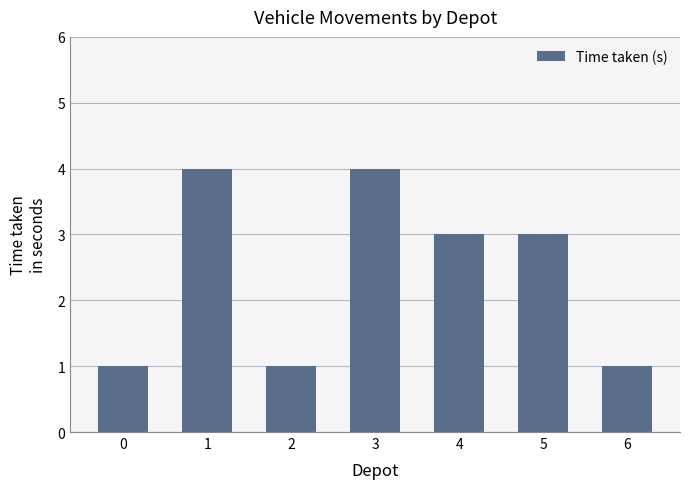

What is the average value?

2